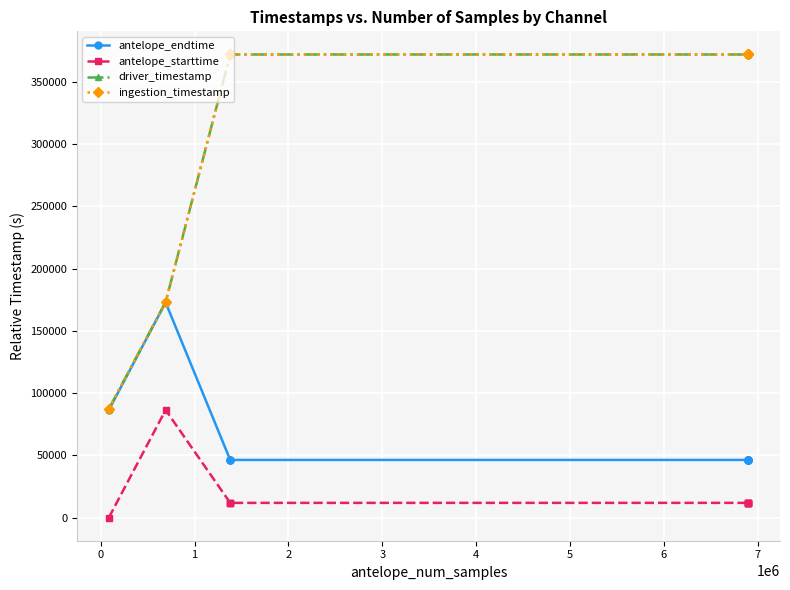

What is the greatest value displayed?

371970.3